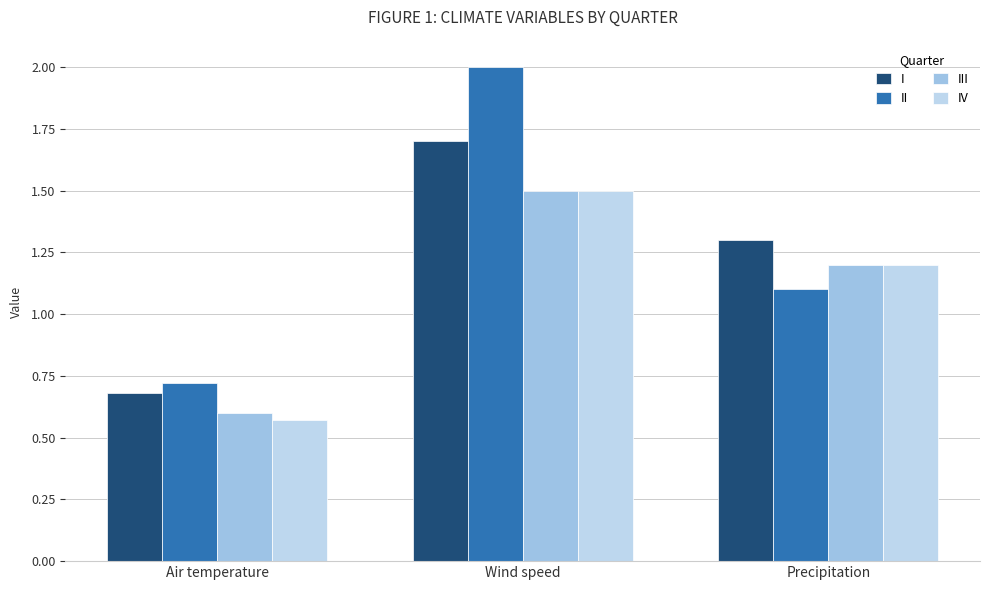

How many values in the III series are below 1?

1